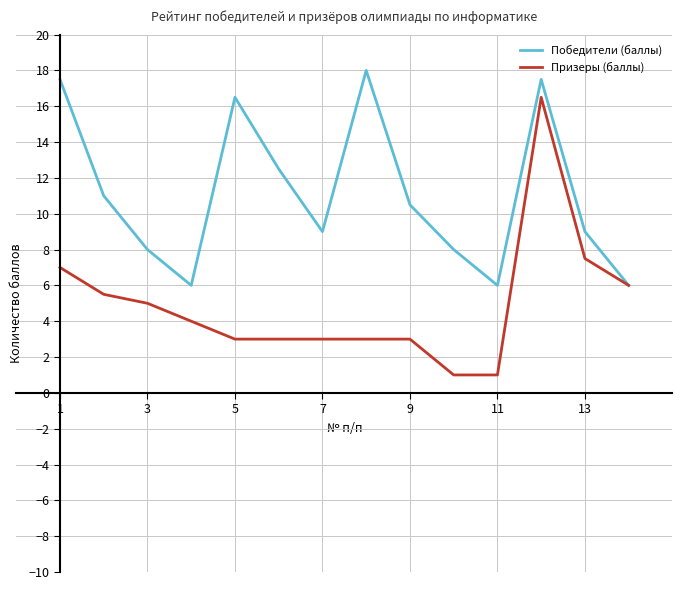

Which series has the largest total across all categories?

Победители (баллы)